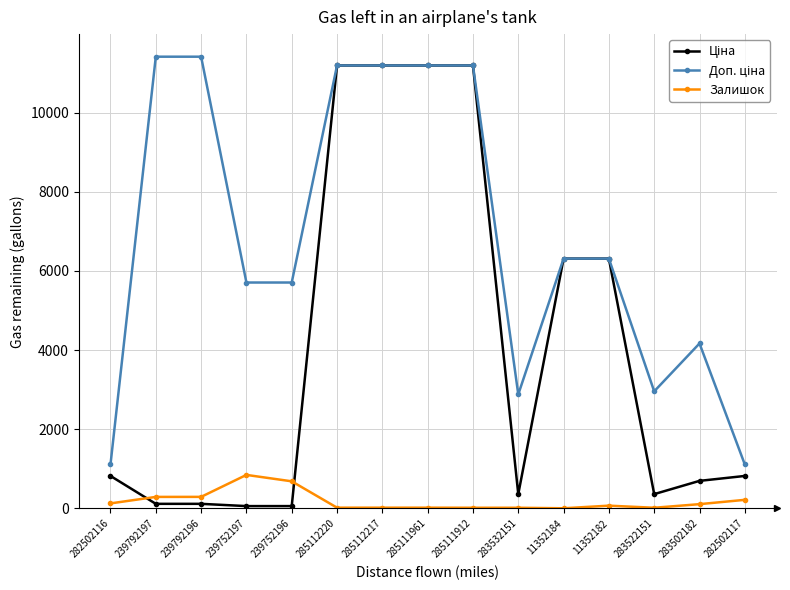

How many data points does each series have?

15